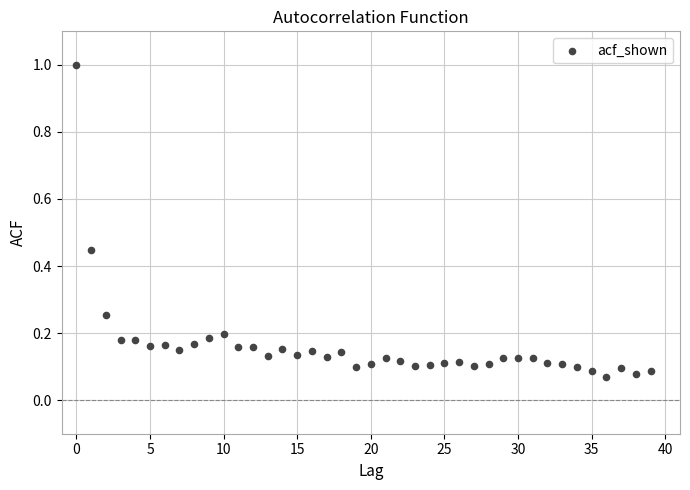

What is the range of Y values (max minus min)?

0.9